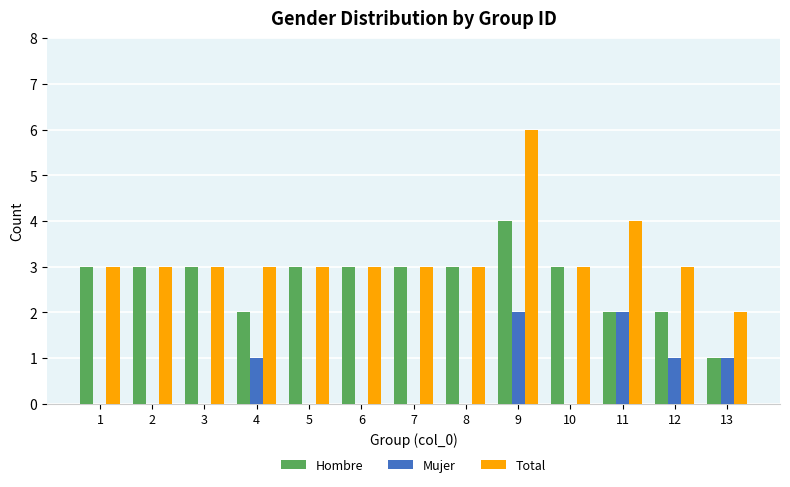

Reading right to left, what are all the values shown in this chart?

Hombre: 13=1	12=2	11=2	10=3	9=4	8=3	7=3	6=3	5=3	4=2	3=3	2=3	1=3
Mujer: 13=1	12=1	11=2	10=0	9=2	8=0	7=0	6=0	5=0	4=1	3=0	2=0	1=0
Total: 13=2	12=3	11=4	10=3	9=6	8=3	7=3	6=3	5=3	4=3	3=3	2=3	1=3